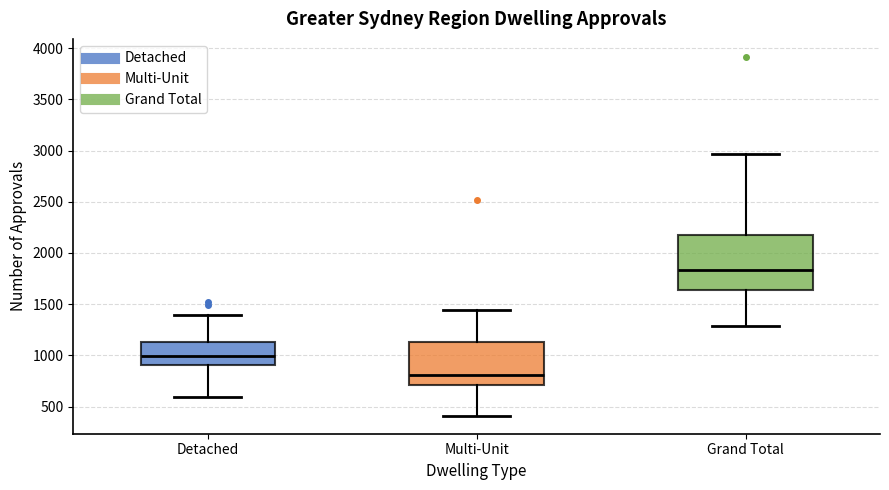

Where is the upper edge of the box for Multi-Unit on the y-axis? The values are not printed on the chart, so give them approximately, as read against the axis.

1150